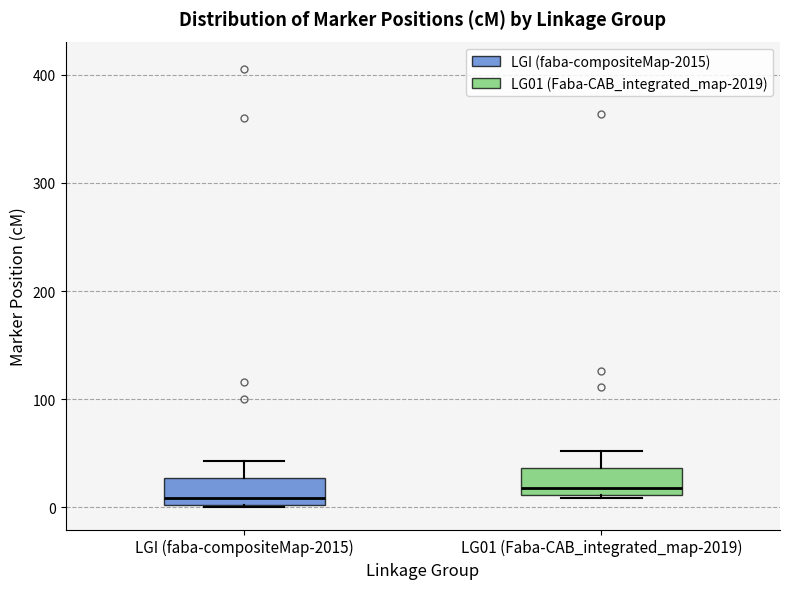

Reading left to right, read every box against the y-axis: the position of its median line, the range the box covers, and the ends of its whiskers. The values are not printed on the chart, so give them approximately, as read against the axis.

LGI (faba-compositeMap-2015): median 10, box 0 to 30, whiskers 0 to 40
LG01 (Faba-CAB_integrated_map-2019): median 20, box 10 to 40, whiskers 10 to 50